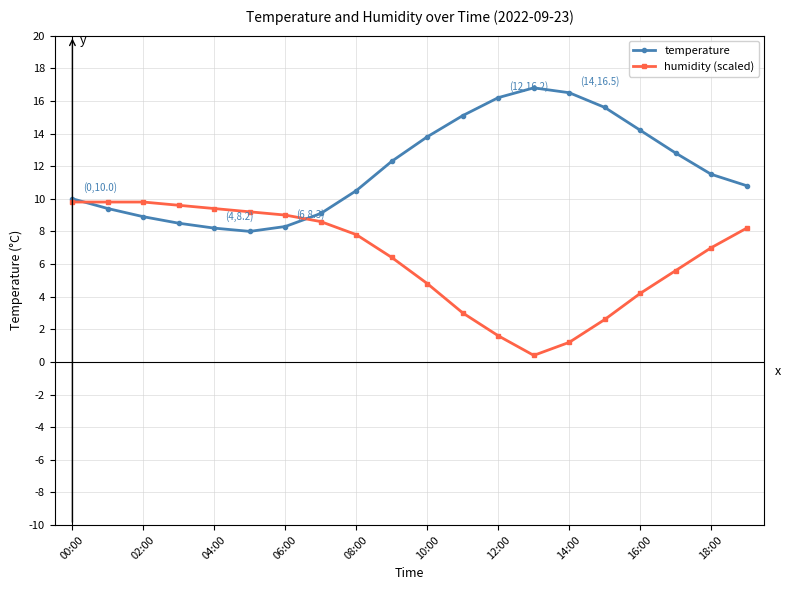

What is the lowest value of the temperature series?

8.0